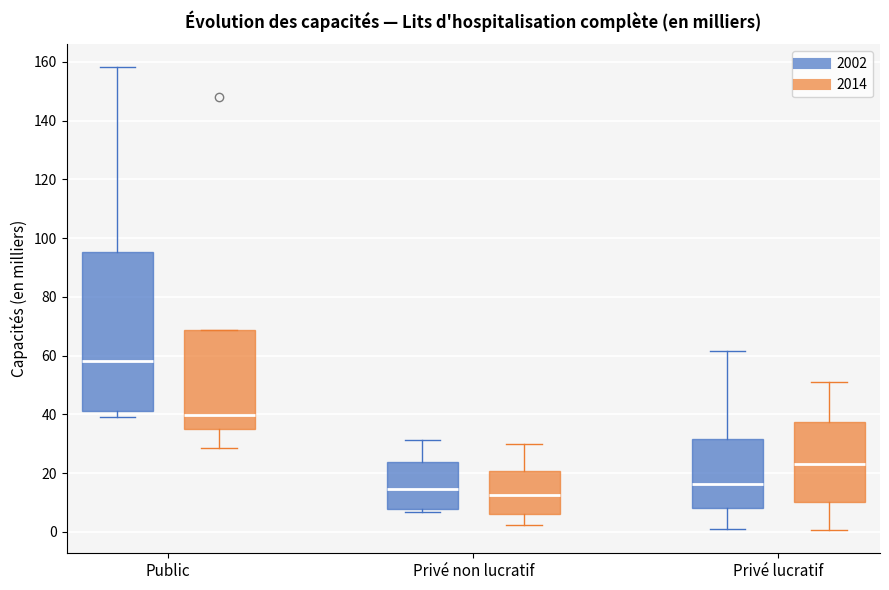

Comparing the boxes themselves (not the whiskers), which one is the tallest?

Public (2002)